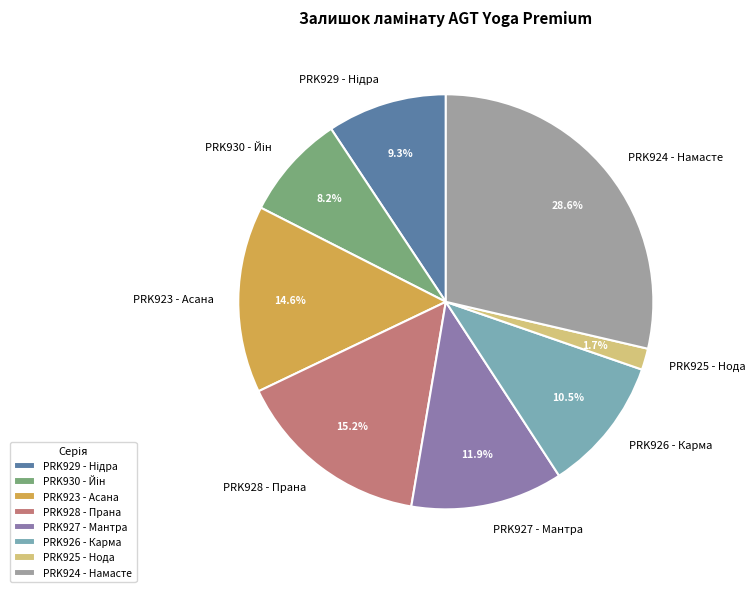

Between PRK928 - Прана and PRK925 - Нода, which is larger?

PRK928 - Прана